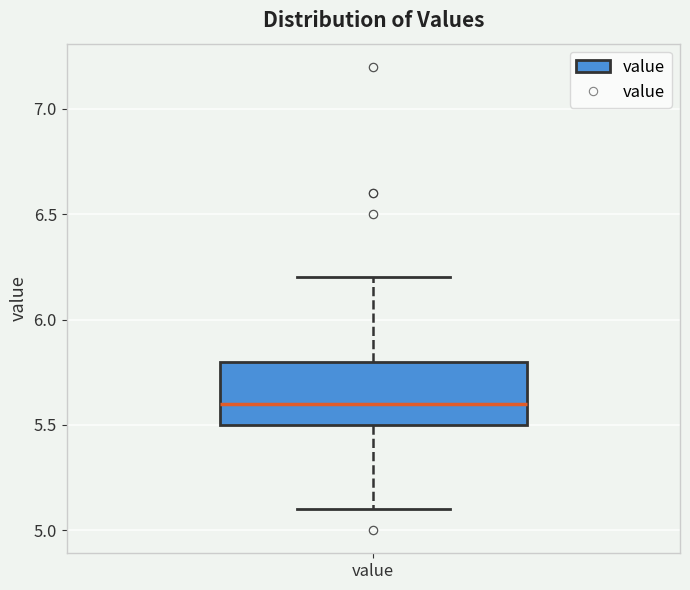

Read this box plot against the y-axis: the position of the median line, the range covered by the box, and the ends of both whiskers. The values are not printed on the chart, so give them approximately, as read against the axis.

median 5.6, box 5.5 to 5.8, whiskers 5.1 to 6.2